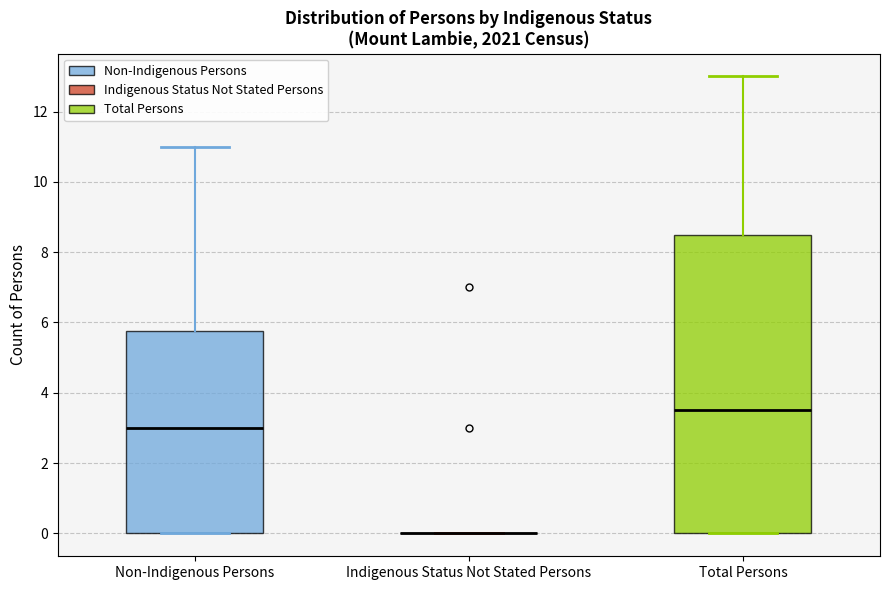

Reading left to right, read every box against the y-axis: the position of its median line, the range the box covers, and the ends of its whiskers. The values are not printed on the chart, so give them approximately, as read against the axis.

Non-Indigenous Persons: median 3.0, box 0.0 to 5.8, whiskers 0.0 to 11.0
Indigenous Status Not Stated Persons: box collapsed to a line at 0.0, whiskers 0.0 to 0.0
Total Persons: median 3.6, box 0.0 to 8.6, whiskers 0.0 to 13.0